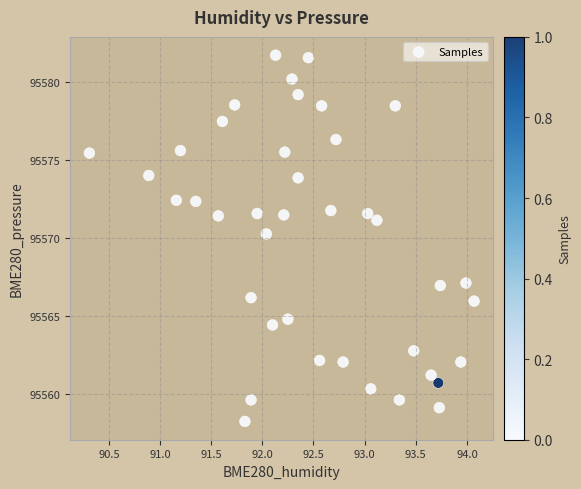

What is the range of Y values (max minus min)?

23.5